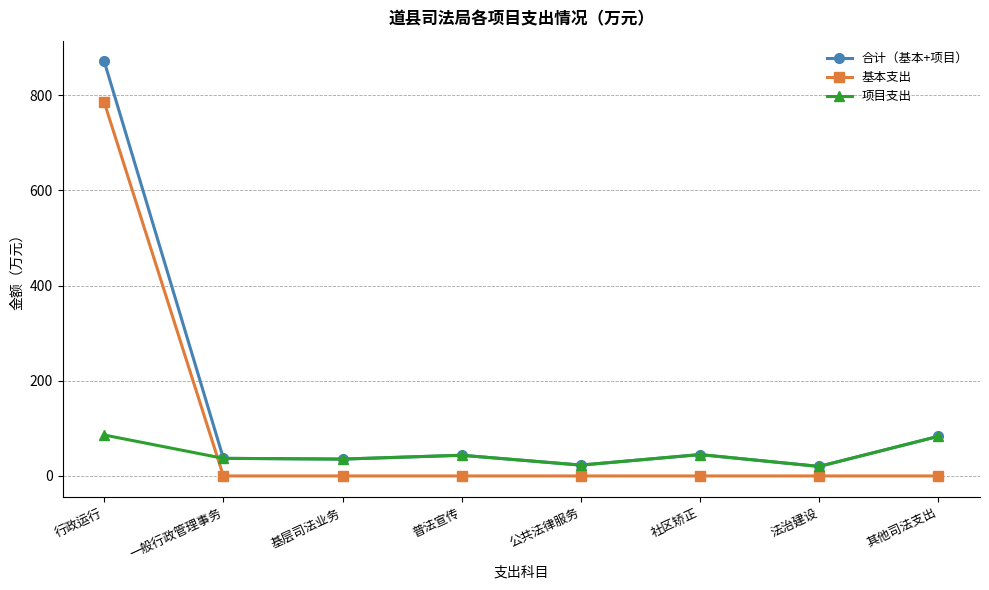

At how many categories does at least one series exceed 789?

1